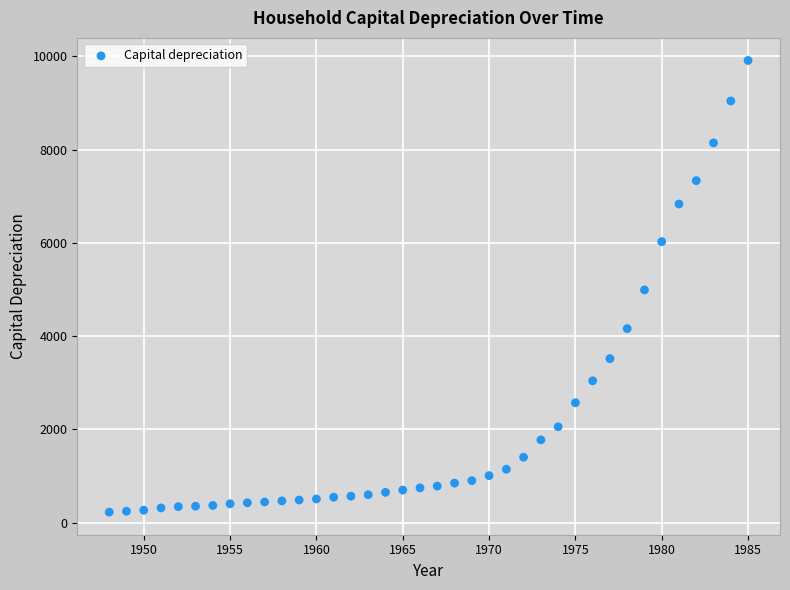

What is the range of Y values (max minus min)?

9687